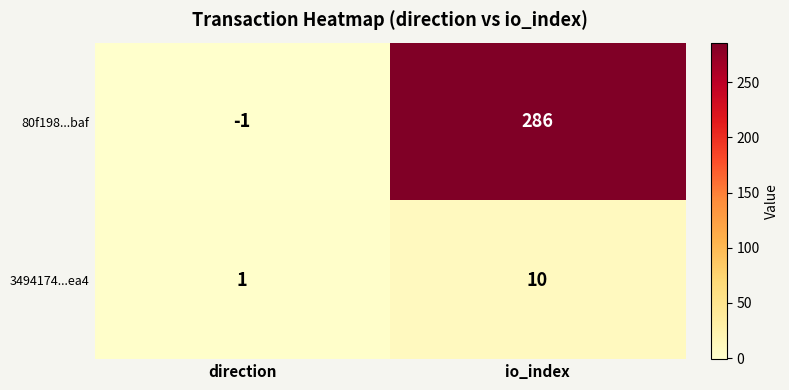

What is the minimum value shown in the chart?

-1